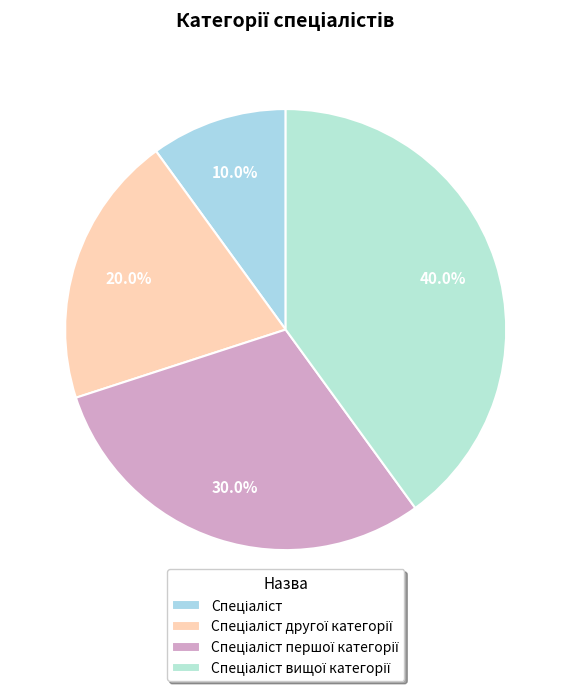

How many slices are in this pie chart?

4